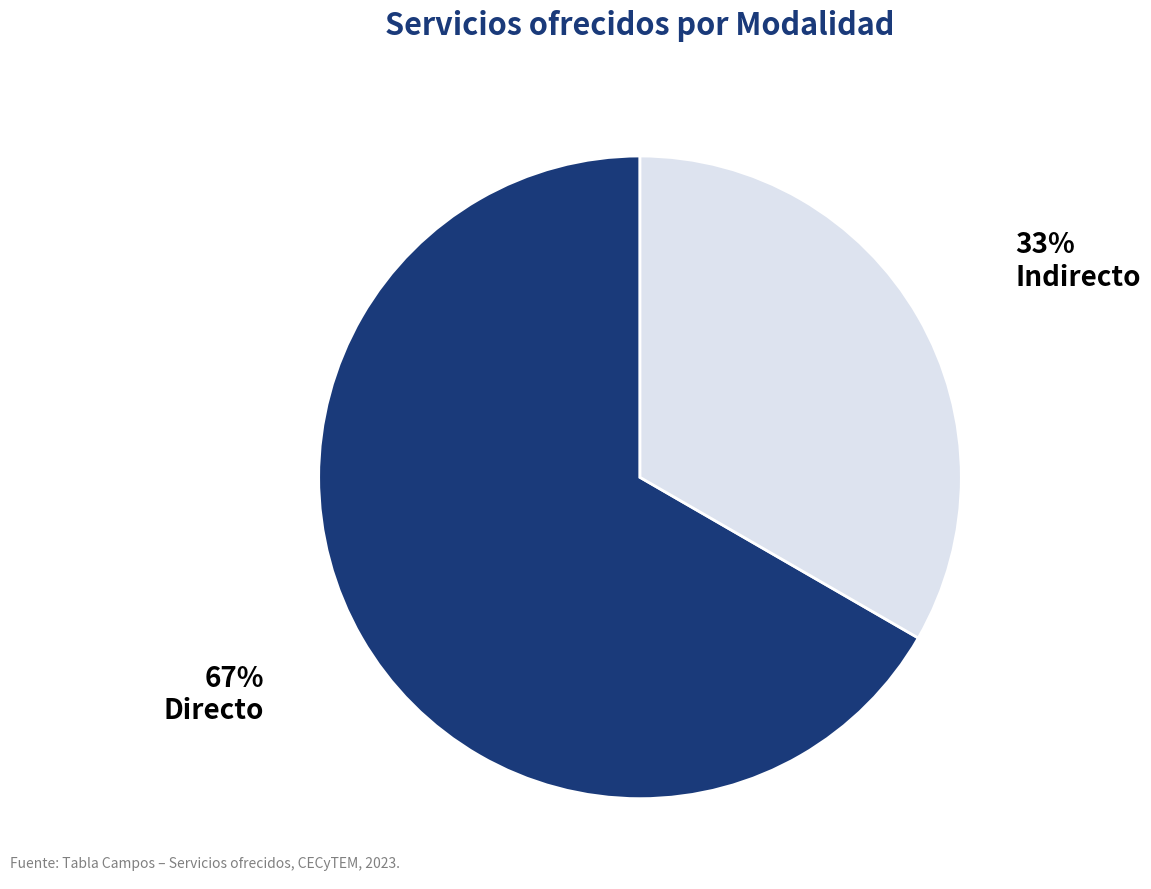

Is there any slice that represents more than half of the pie?

Yes